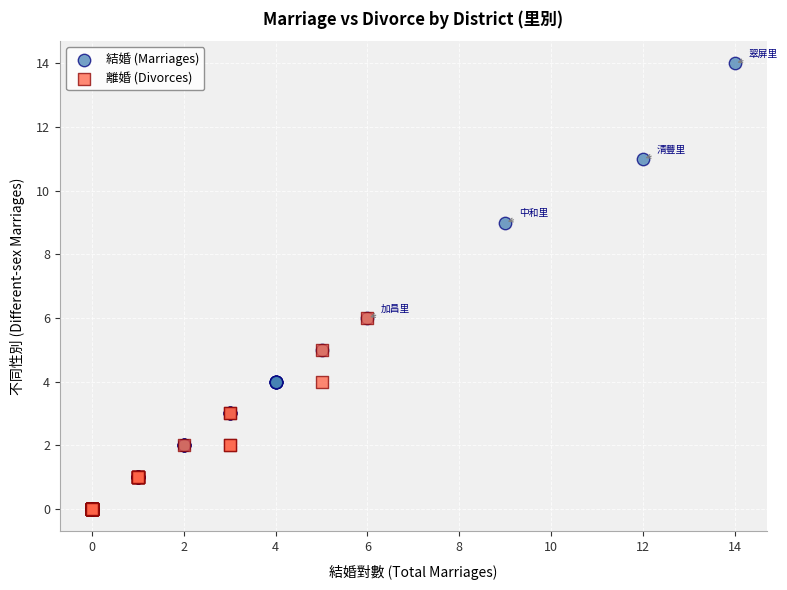

Which series contains the highest Y value?

結婚 (Marriages)